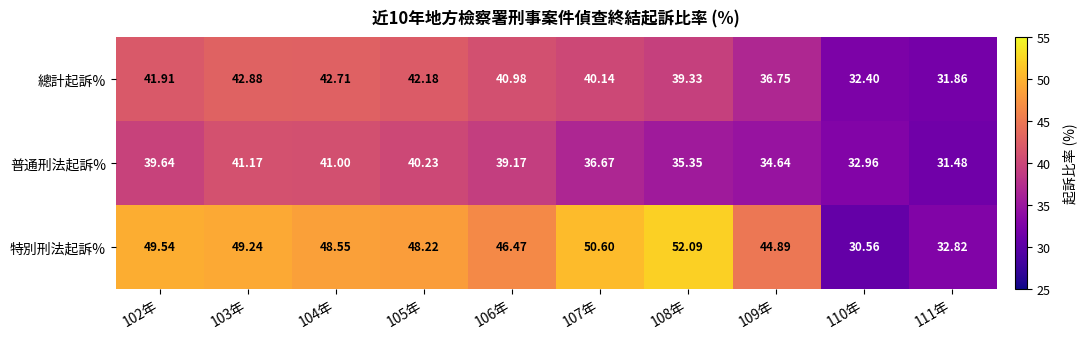

Which series has the widest spread of values?

特別刑法起訴%